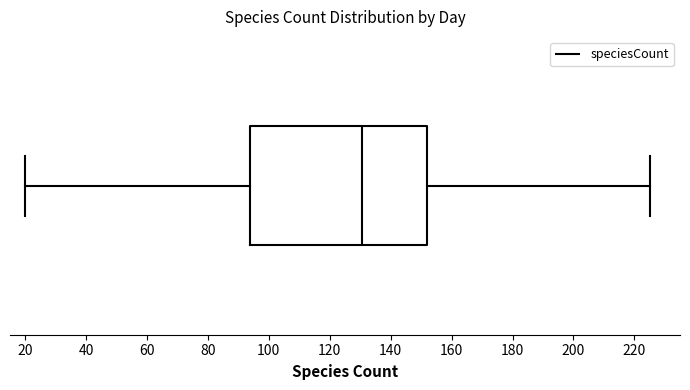

Transcribe this box plot: give where the median line is, the range the box spans, and where the two whiskers end, as read against the x-axis. The values are not printed on the chart, so give them approximately, as read against the axis.

median 130, box 94 to 152, whiskers 20 to 226